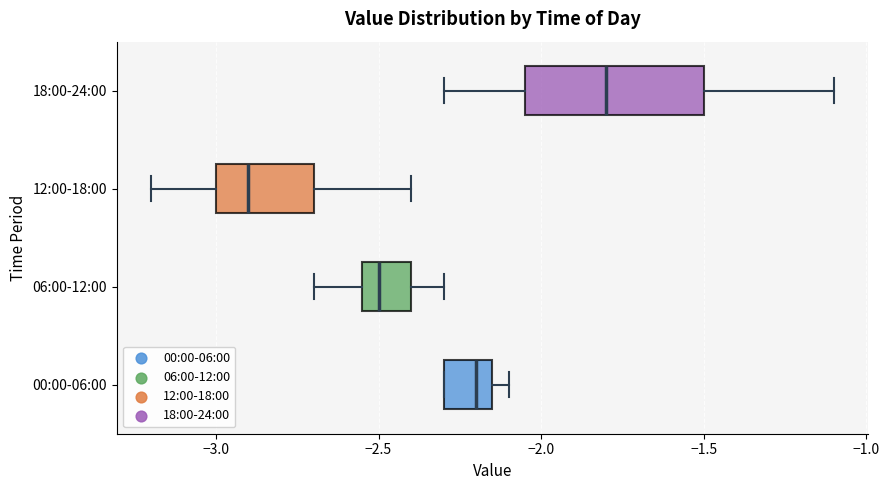

Where does the median line of the box for 06:00-12:00 sit on the x-axis? The values are not printed on the chart, so give them approximately, as read against the axis.

-2.50